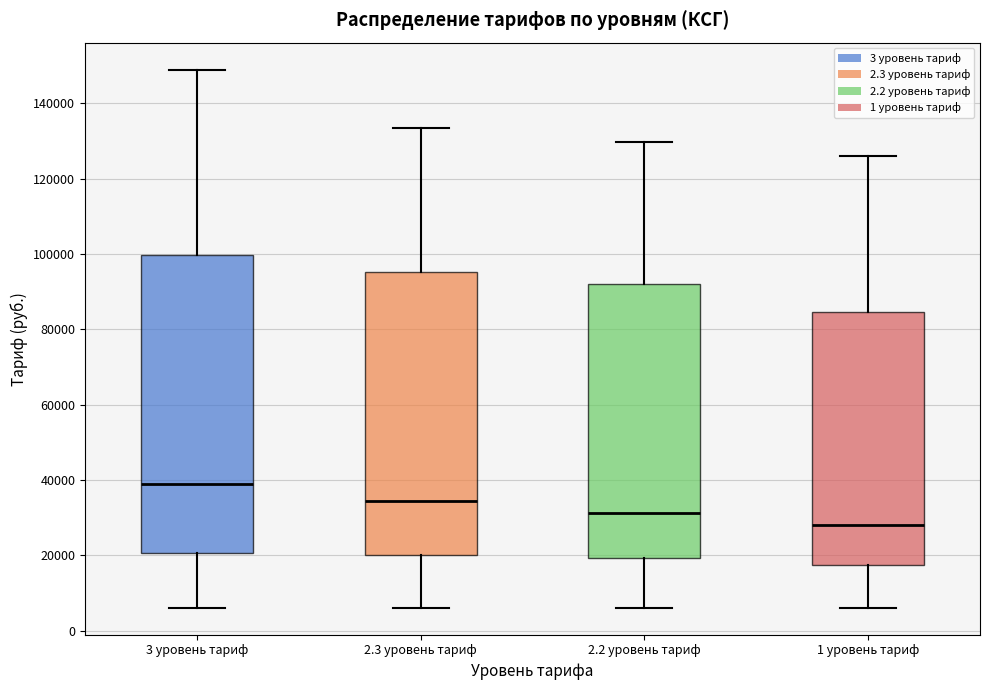

Reading left to right, read every box against the y-axis: the position of its median line, the range the box covers, and the ends of its whiskers. The values are not printed on the chart, so give them approximately, as read against the axis.

3 уровень тариф: median 38000, box 20000 to 100000, whiskers 6000 to 148000
2.3 уровень тариф: median 34000, box 20000 to 96000, whiskers 6000 to 134000
2.2 уровень тариф: median 32000, box 20000 to 92000, whiskers 6000 to 130000
1 уровень тариф: median 28000, box 18000 to 84000, whiskers 6000 to 126000